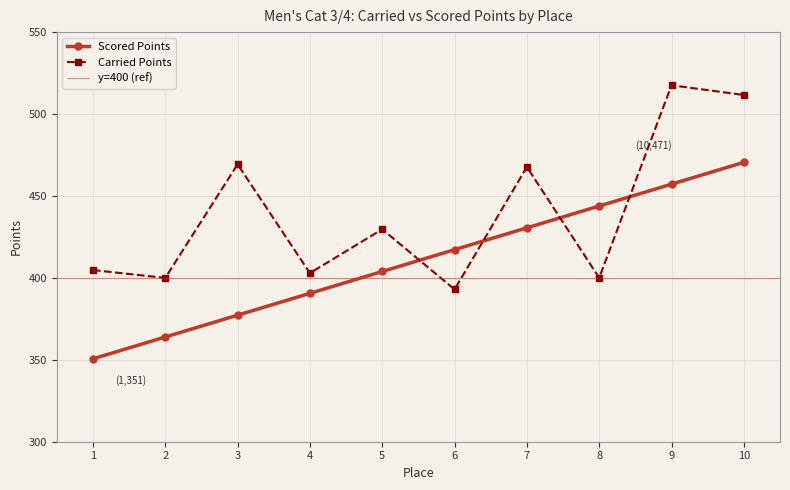

How many times do Scored Points and Carried Points cross each other?

4